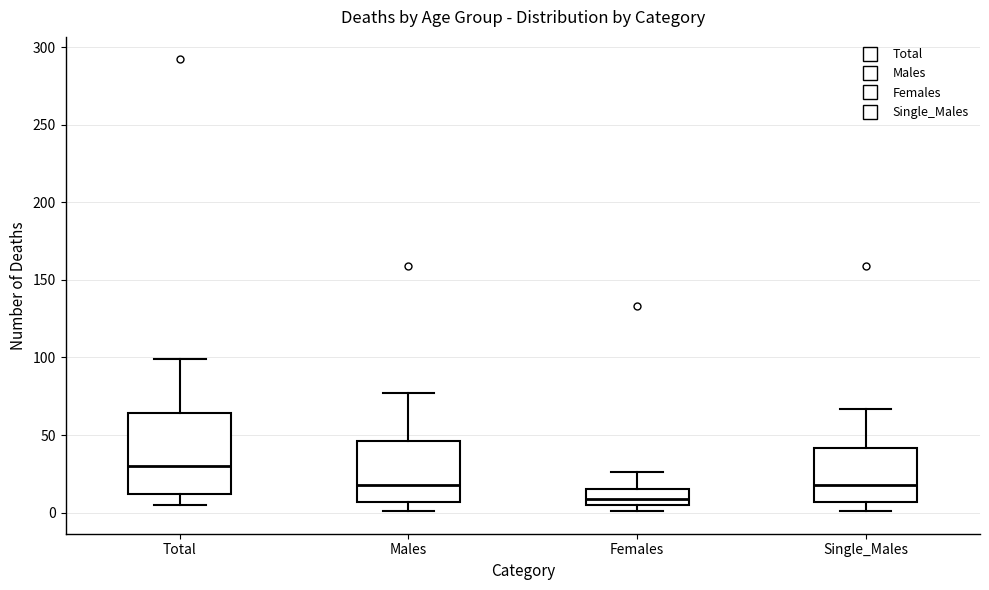

Where does the lower whisker of the box for Single_Males end on the y-axis? The values are not printed on the chart, so give them approximately, as read against the axis.

0